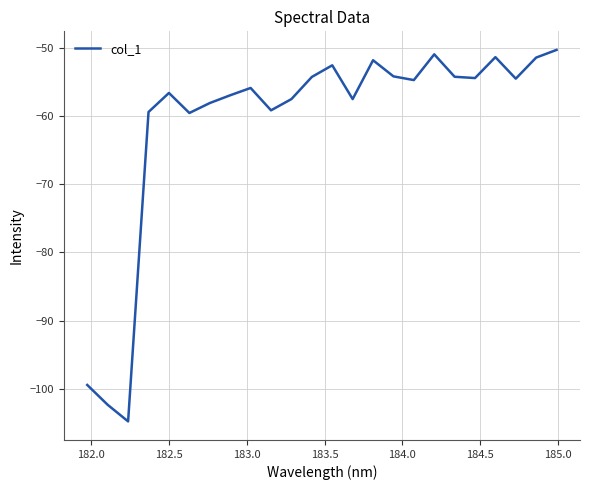

What is the greatest value displayed?

-50.3